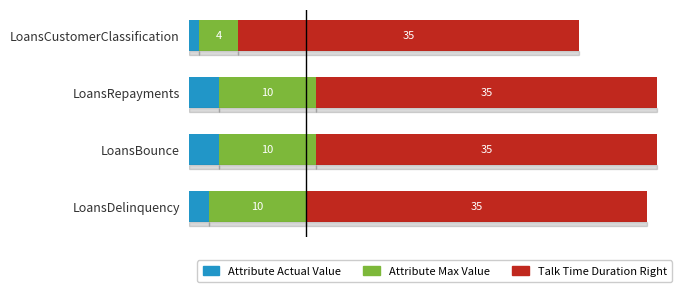

At which label is Attribute Actual Value closest to 2?

LoansDelinquency